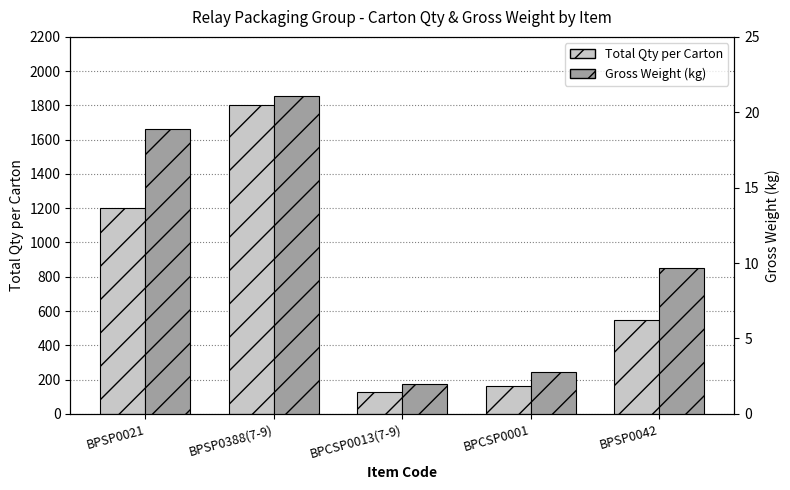

The Gross Weight (kg) series shows 4.2 at BPCSP0001. True or false?

False